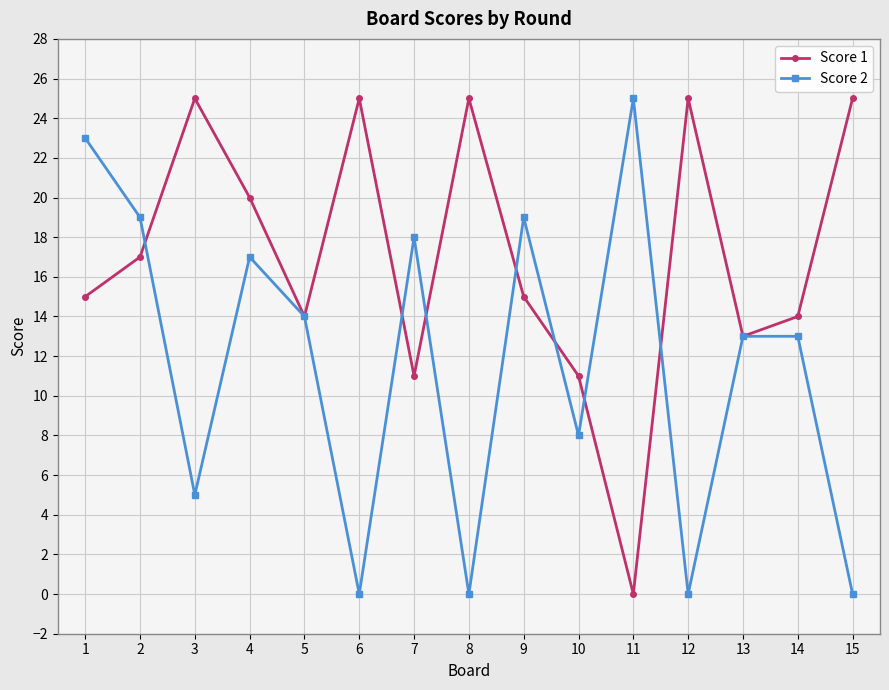

At how many categories does at least one series exceed 17?

11